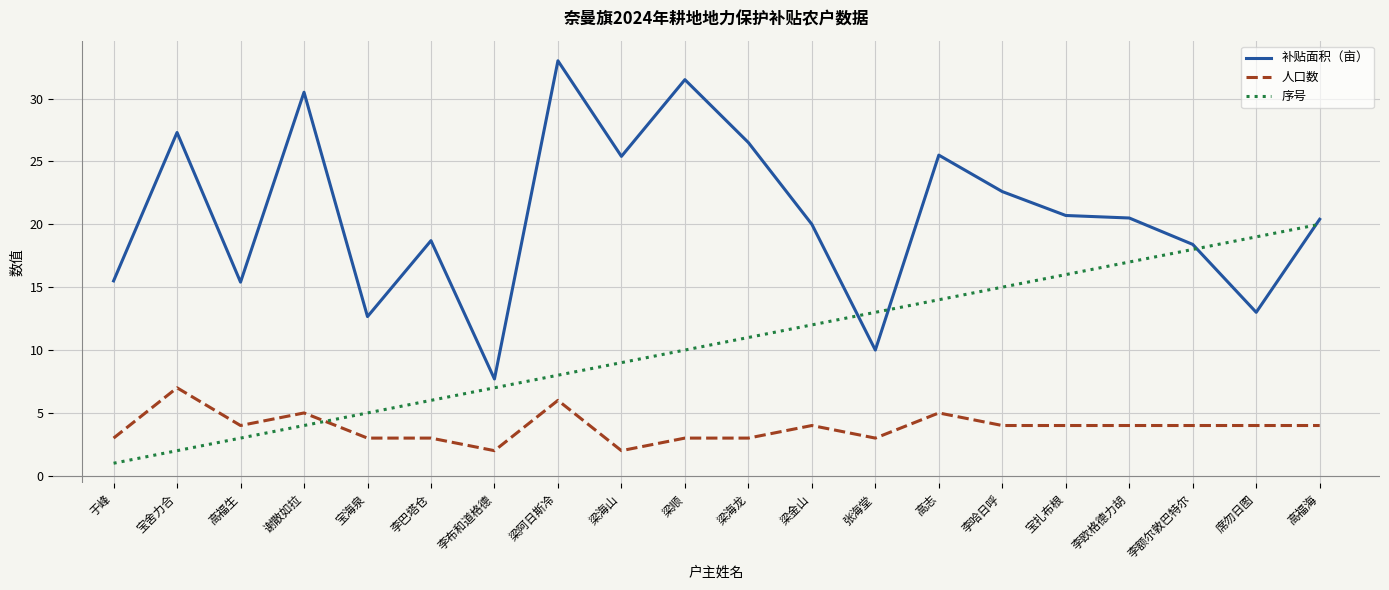

Is this an area chart (filled region under the line)?

No